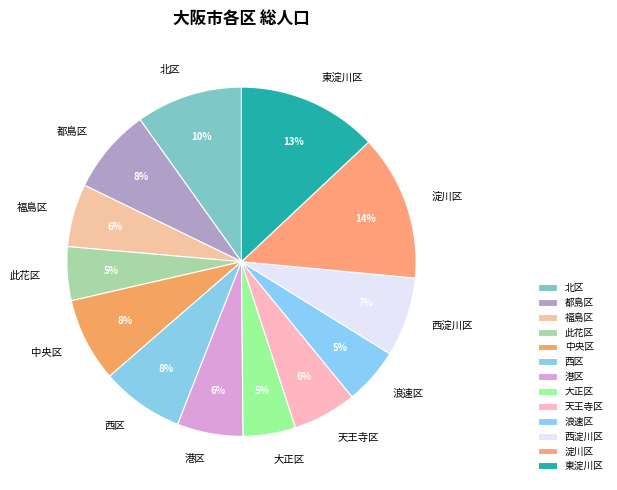

True or false: 福島区 accounts for 6% of the total.

True